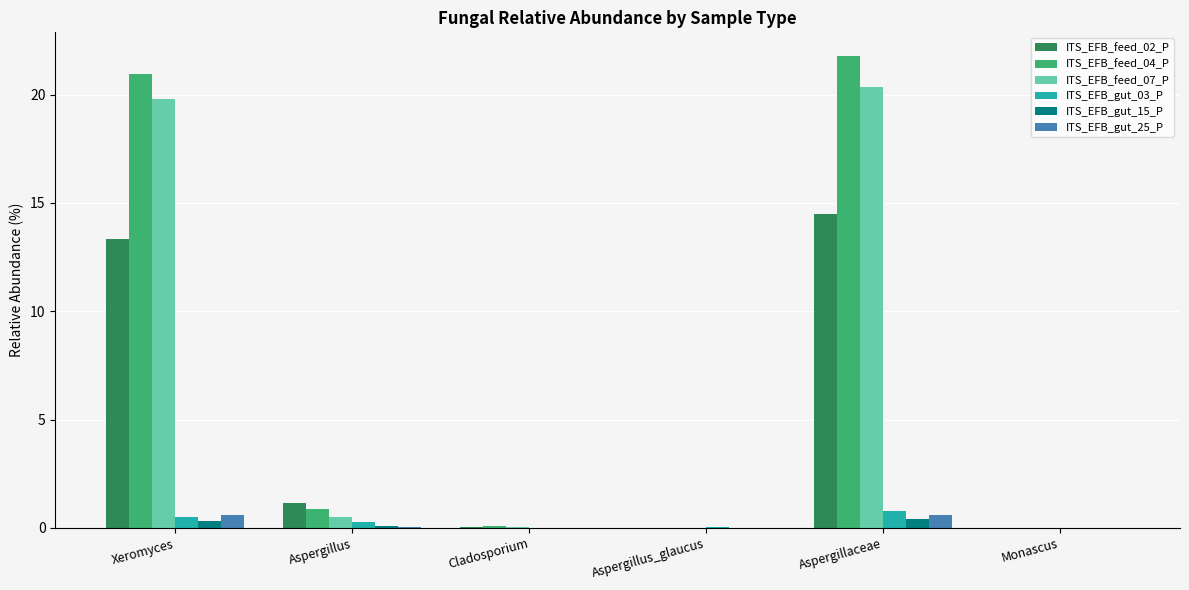

Where is ITS_EFB_feed_04_P nearest to the value 10?

Aspergillus